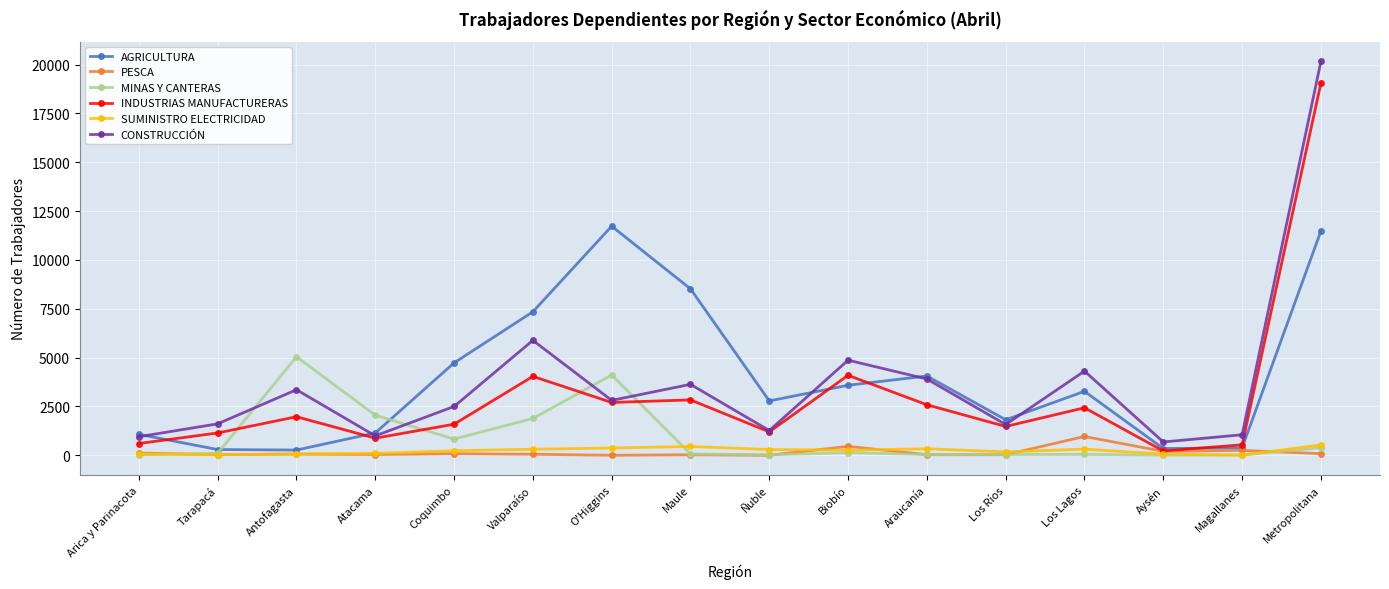

Which category has the highest value across all series?

Metropolitana